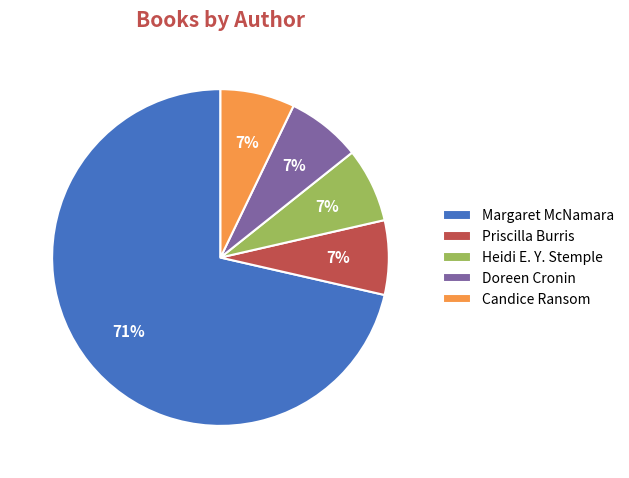

Is the sum of Heidi E. Y. Stemple and Candice Ransom greater than half?

No